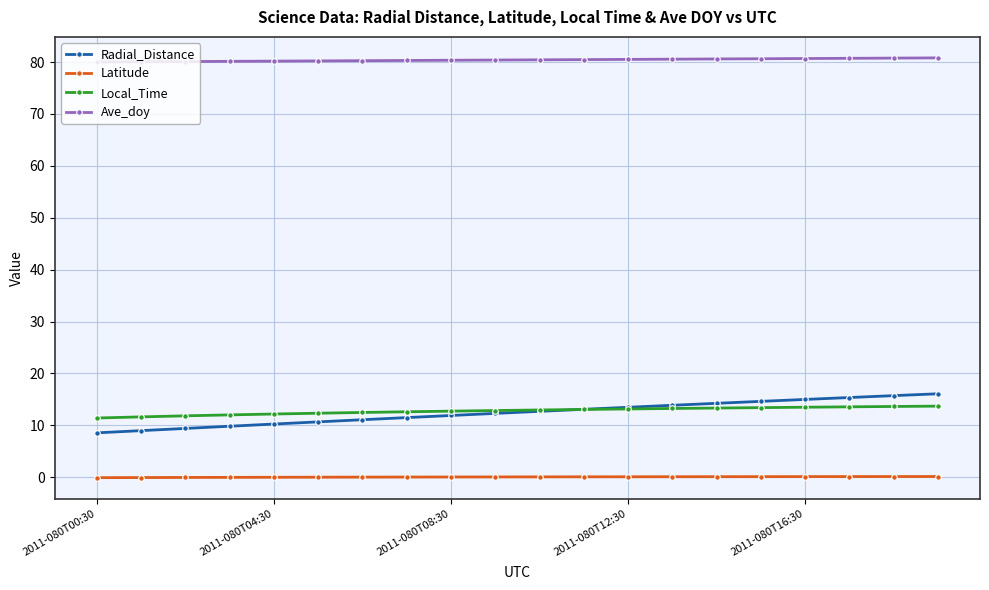

What is the maximum value for Local_Time?

13.7